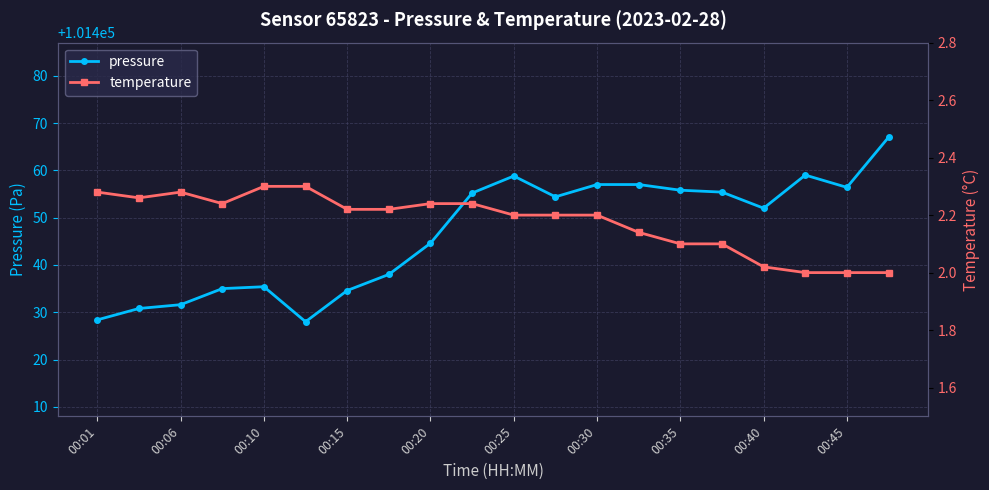

How many lines are shown in the chart?

2